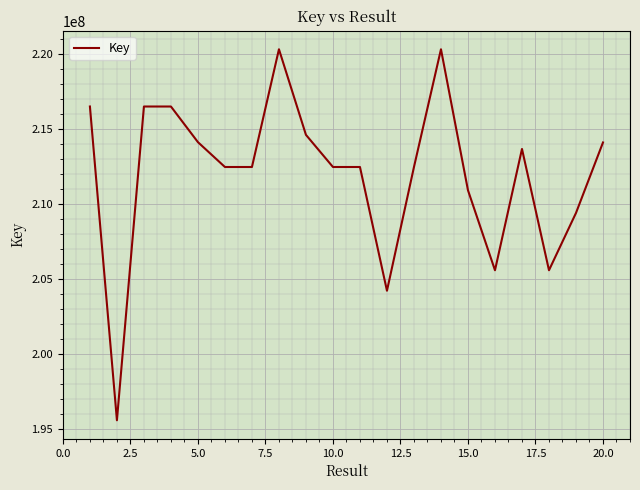

What is the maximum value shown in the chart?

220311395